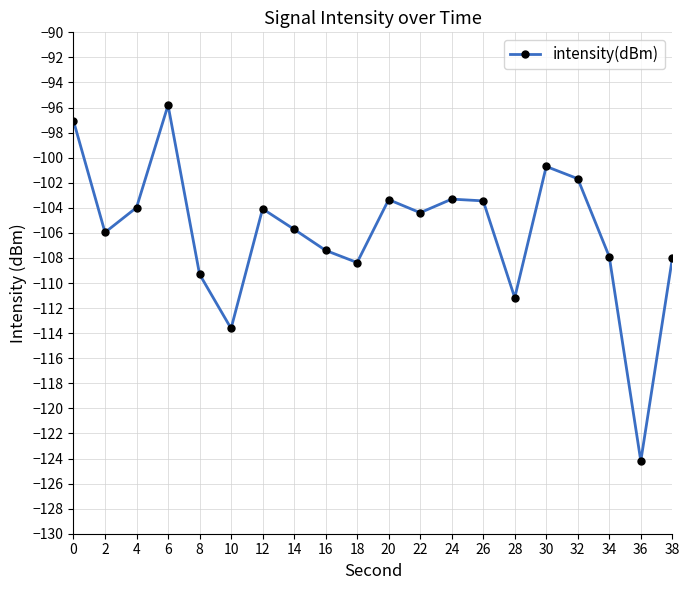

What is the smallest value displayed?

-124.2